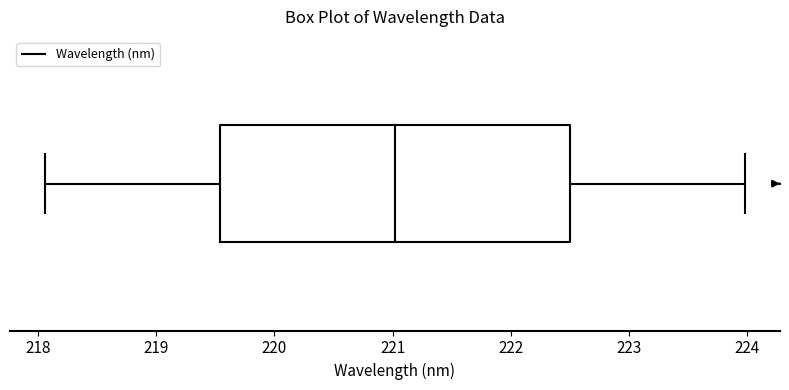

Transcribe this box plot: give where the median line is, the range the box spans, and where the two whiskers end, as read against the x-axis. The values are not printed on the chart, so give them approximately, as read against the axis.

median 221.0, box 219.5 to 222.5, whiskers 218.1 to 224.0